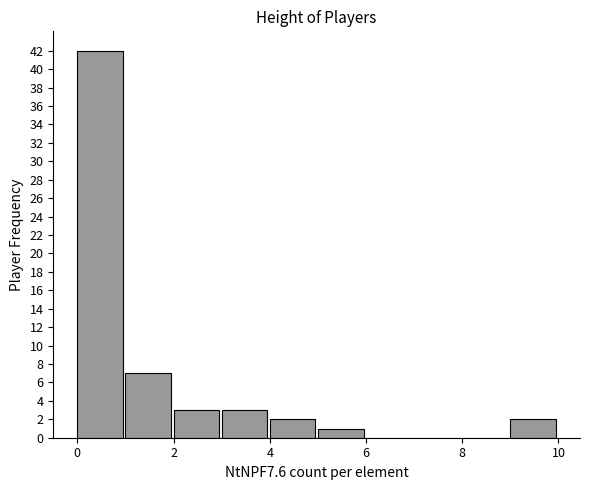

Which range on the x-axis has the tallest bar?

0 to 1